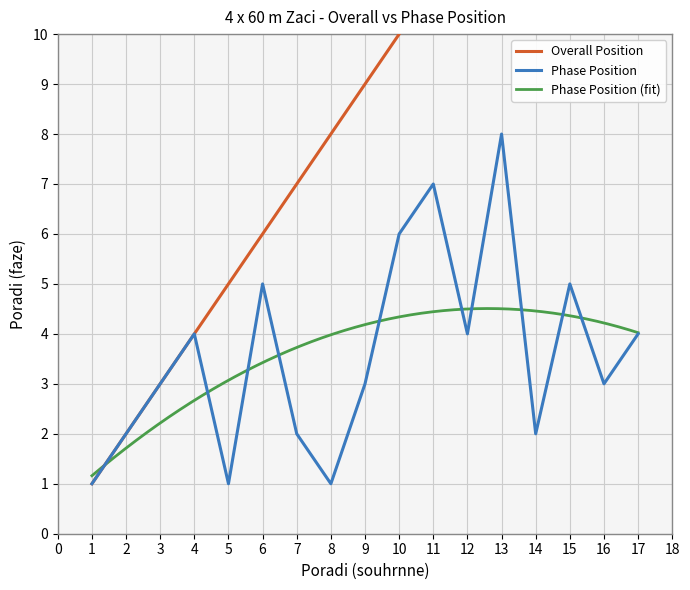

What is the lowest value of the Phase Position series?

1